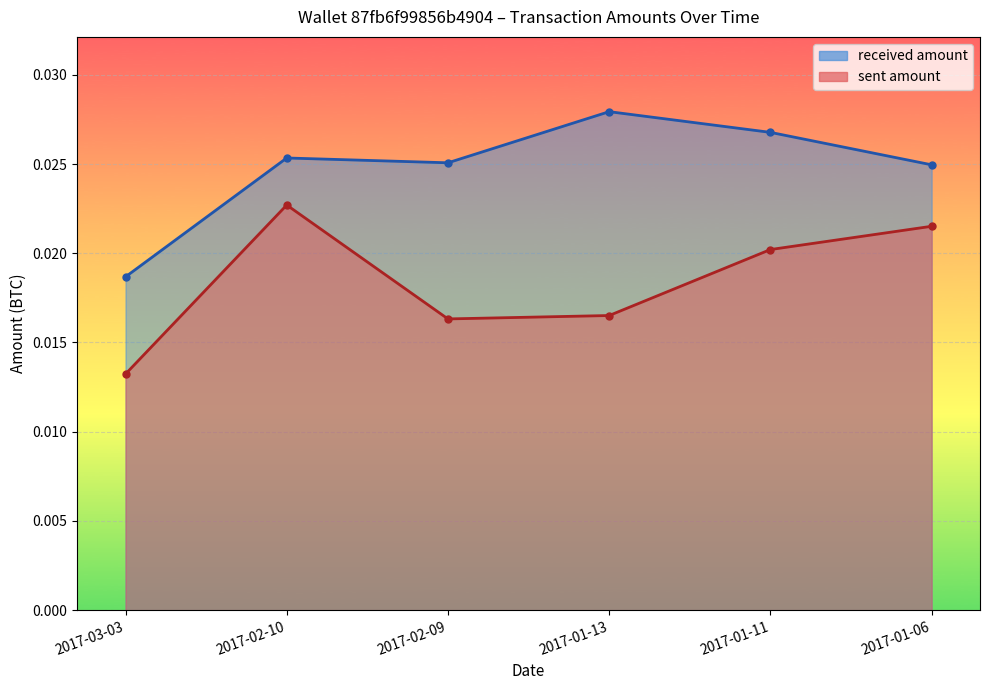

The value of received amount at 2017-01-06 is 0.0. True or false?

True